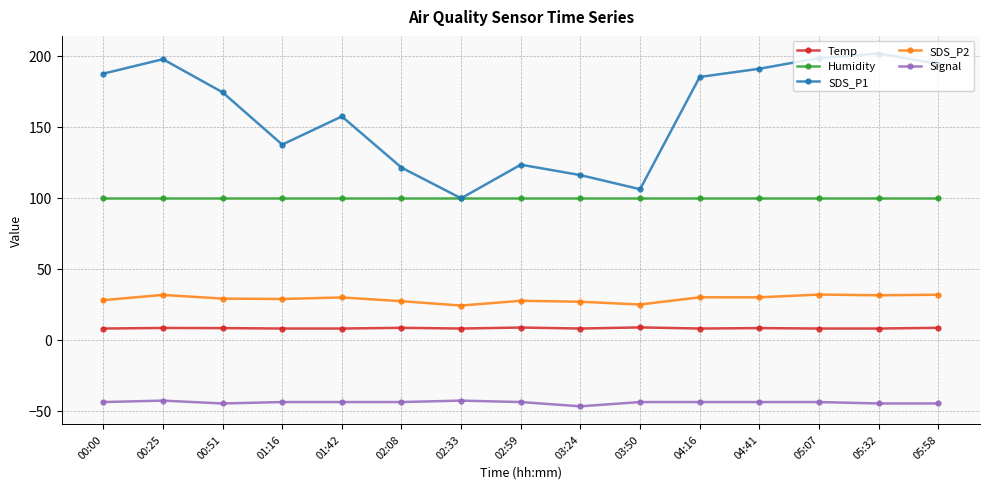

Between 01:42 and 04:41, which series saw the biggest shift?

SDS_P1